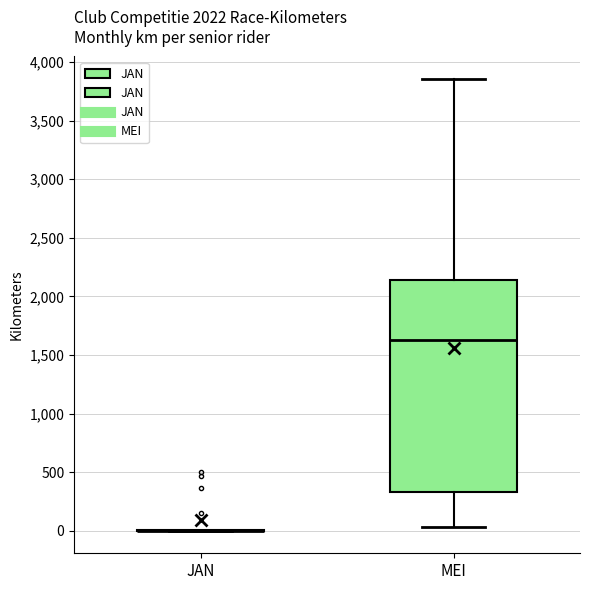

Reading left to right, read every box against the y-axis: the position of its median line, the range the box covers, and the ends of its whiskers. The values are not printed on the chart, so give them approximately, as read against the axis.

JAN: box collapsed to a line at 0, whiskers 0 to 0
MEI: median 1650, box 350 to 2150, whiskers 50 to 3850